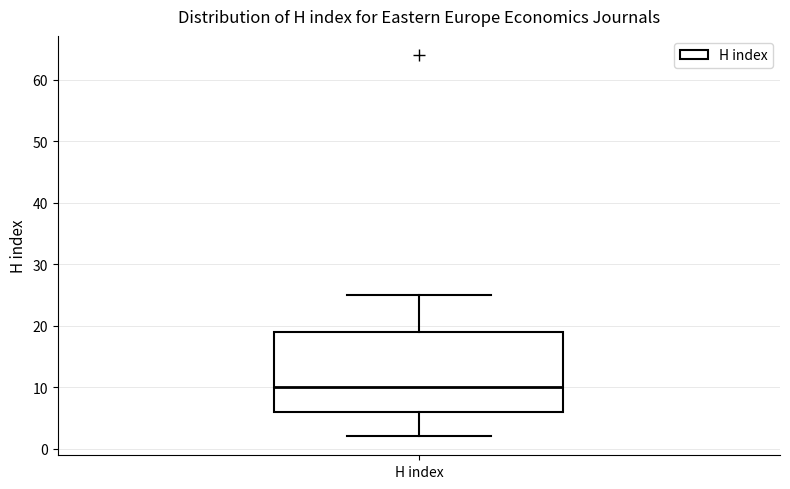

Read this box plot against the y-axis: the position of the median line, the range covered by the box, and the ends of both whiskers. The values are not printed on the chart, so give them approximately, as read against the axis.

median 10, box 6 to 19, whiskers 2 to 25